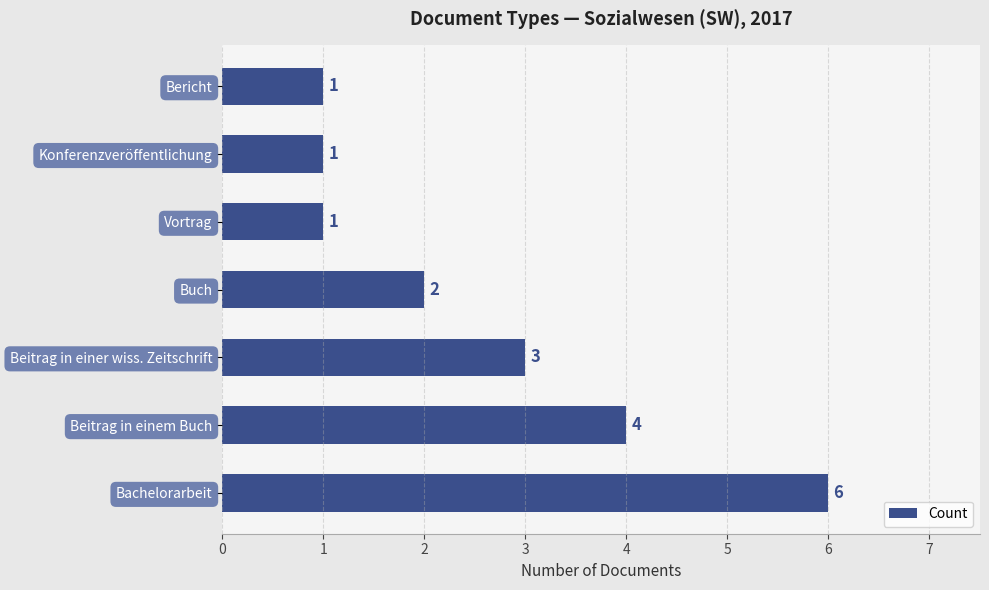

Which has a higher value, Buch or Konferenzveröffentlichung?

Buch